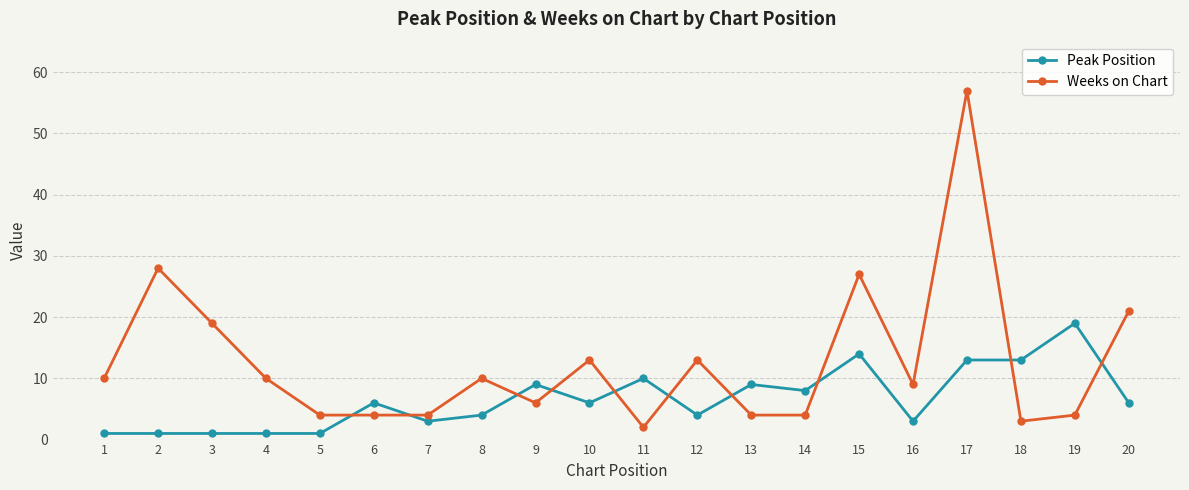

How many data points does each series have?

20